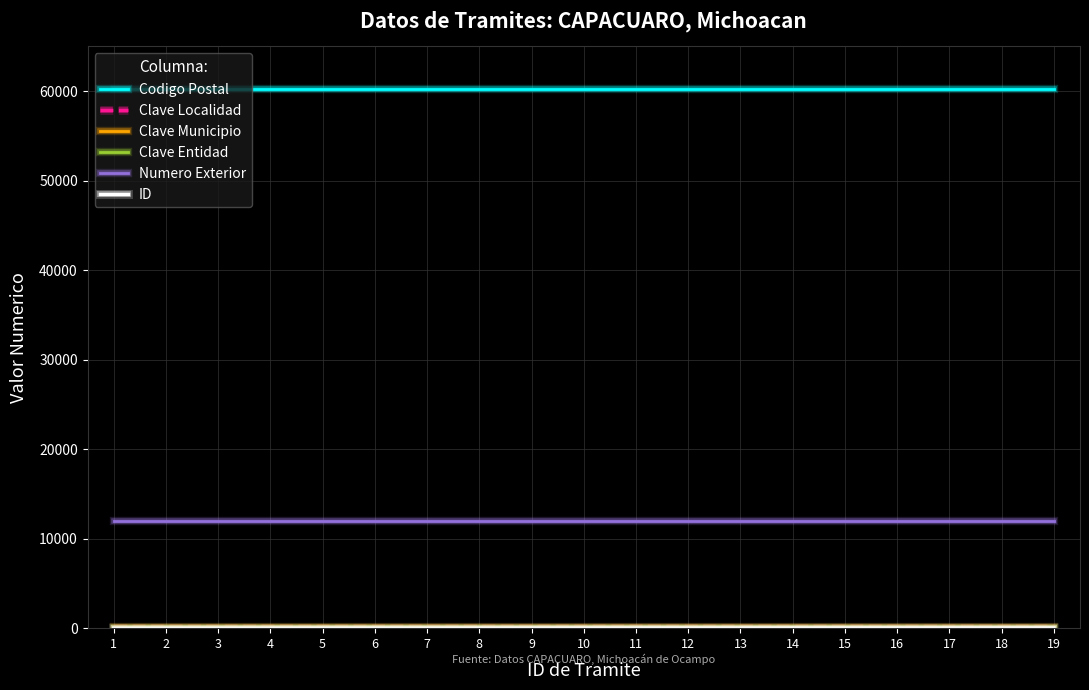

Which series has the largest total across all categories?

Codigo Postal